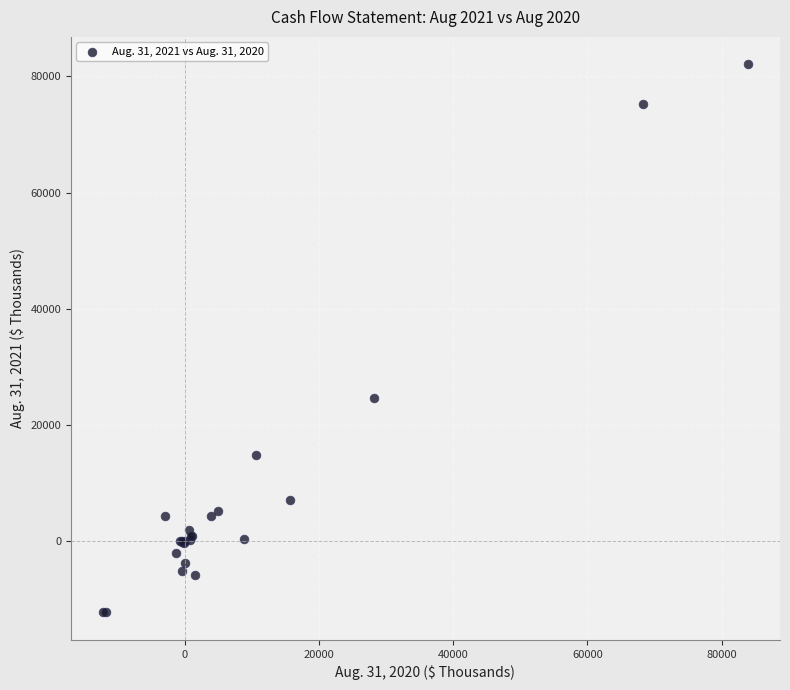

What Y value in the scatter plot is closest to 34855?

24507